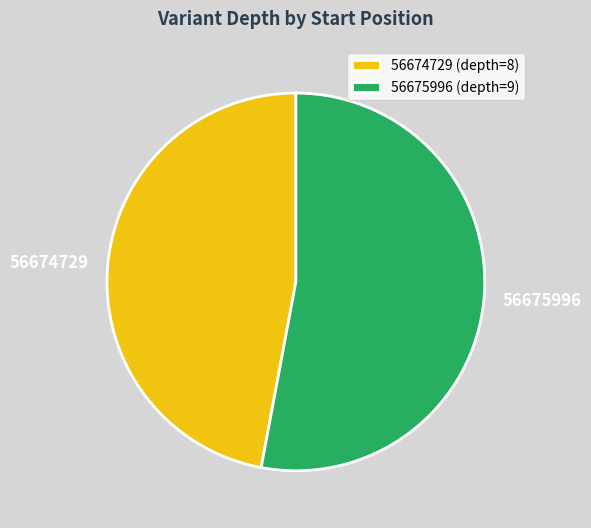

Is it true that 56674729 is 55% of the pie?

False